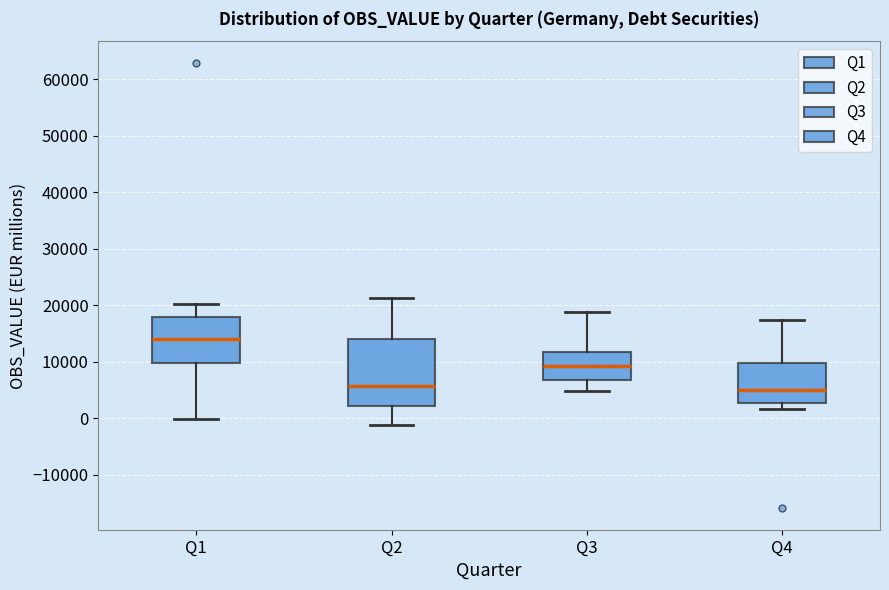

Which box has the highest median line?

Q1